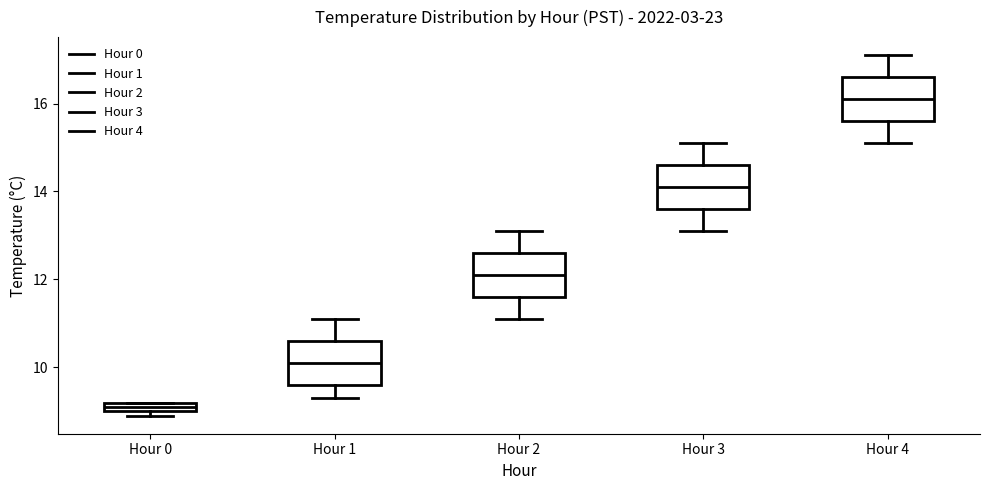

Which box's median line is the lowest?

Hour 0